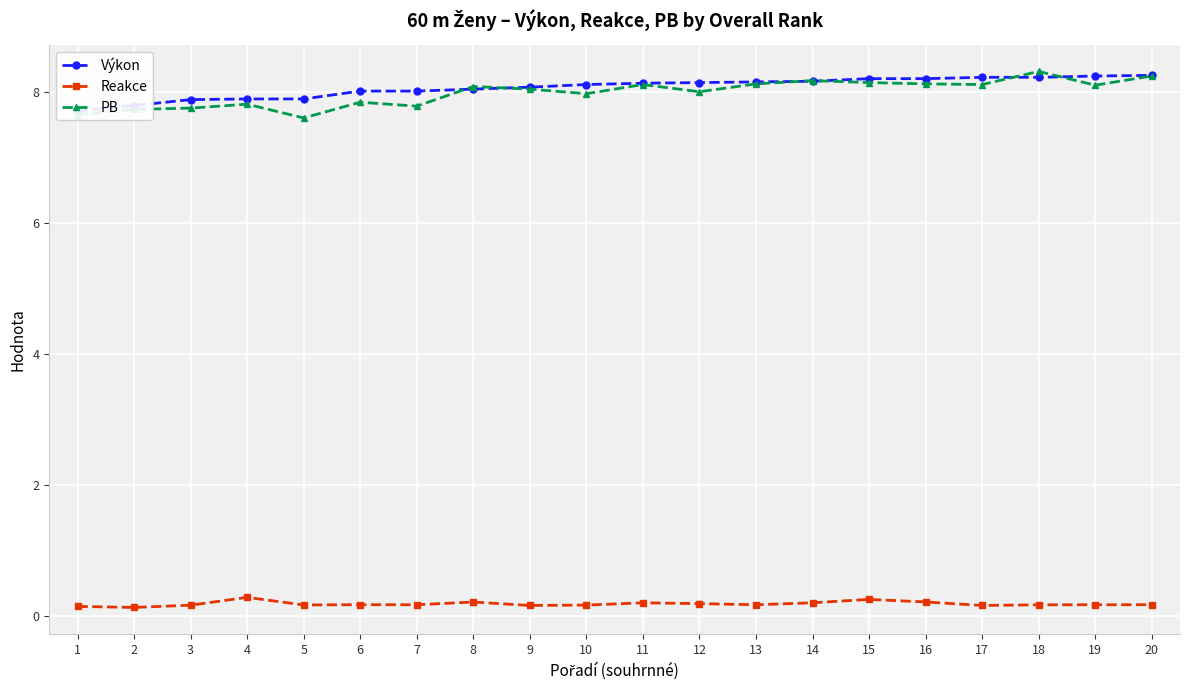

True or false: Reakce has a value of 0.1 at 2.

True